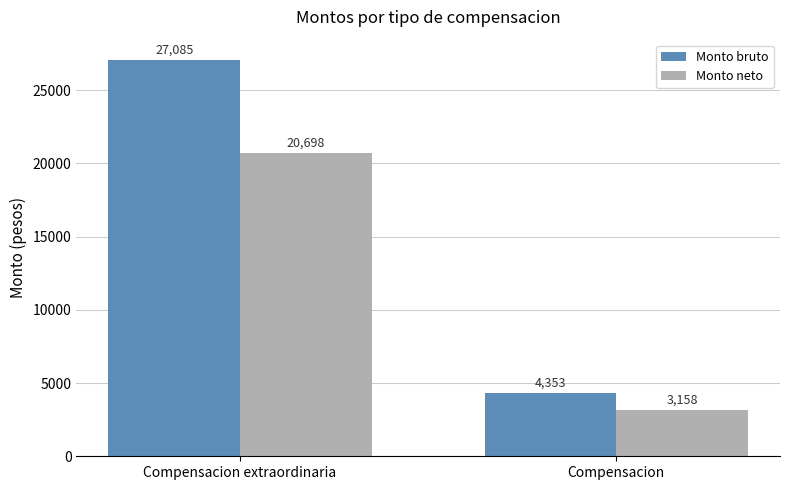

What is the spread (max minus min) of values at Compensacion?

1195.2